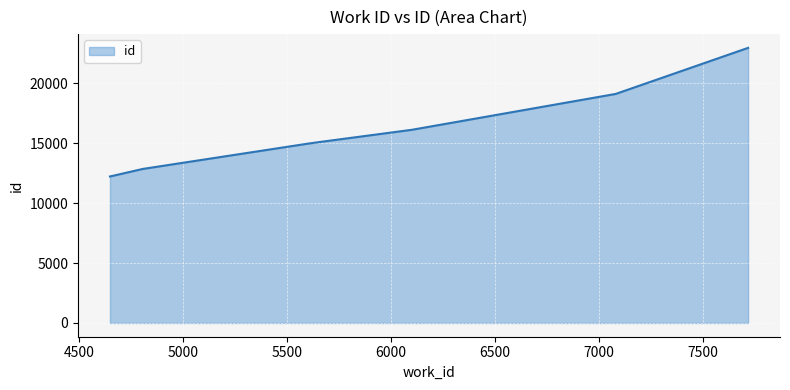

What is the difference between the second highest and minimum values?

6894